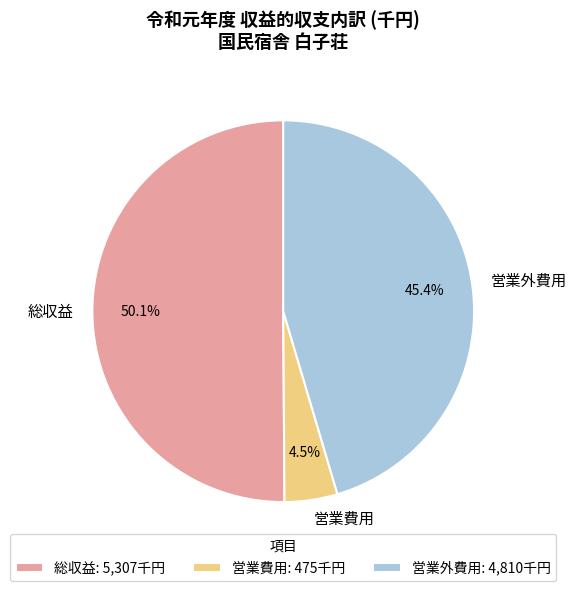

What percentage is NOT represented by 営業費用?

95.5%